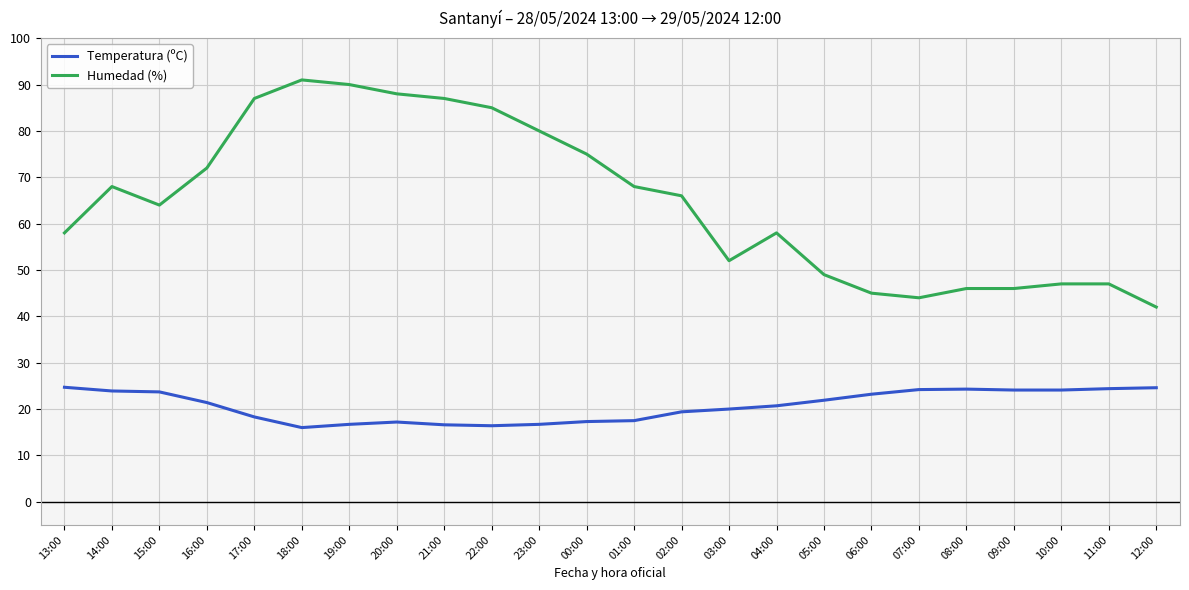

Is this an area chart (filled region under the line)?

No